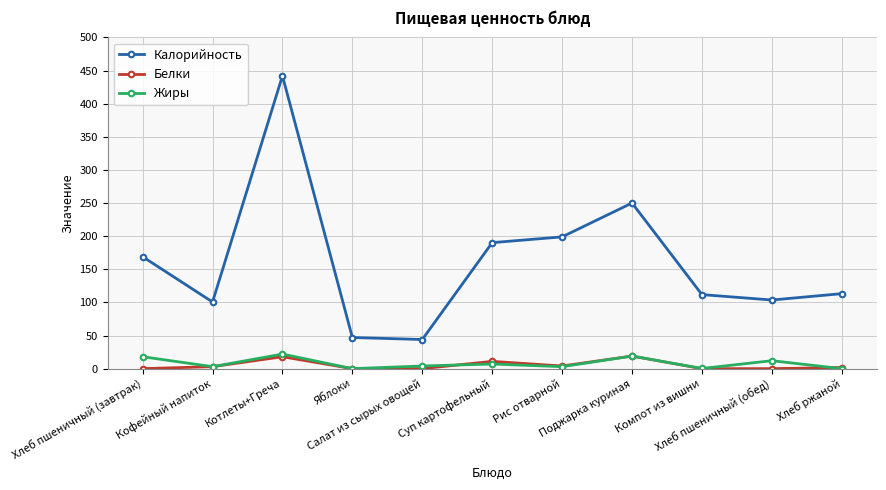

What is the greatest value displayed?

442.0